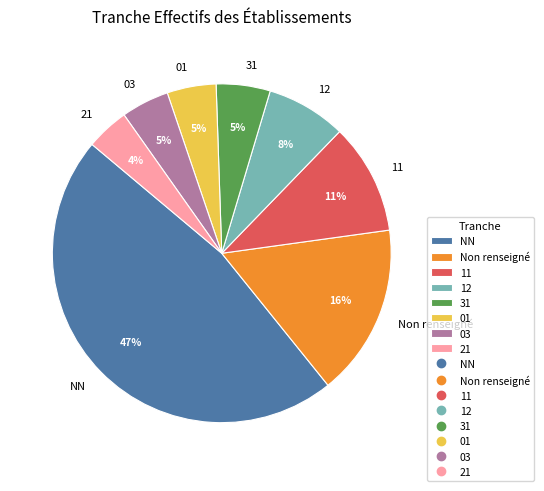

Which category has the biggest portion of the pie?

NN